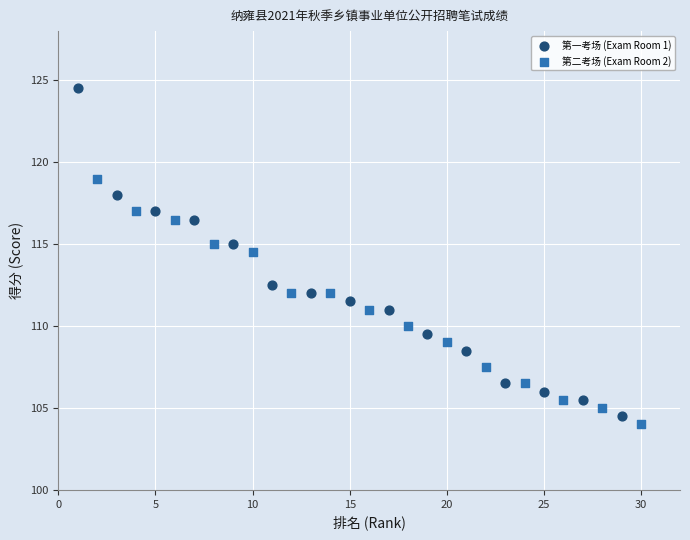

Which series reaches the maximum Y coordinate?

第一考场 (Exam Room 1)